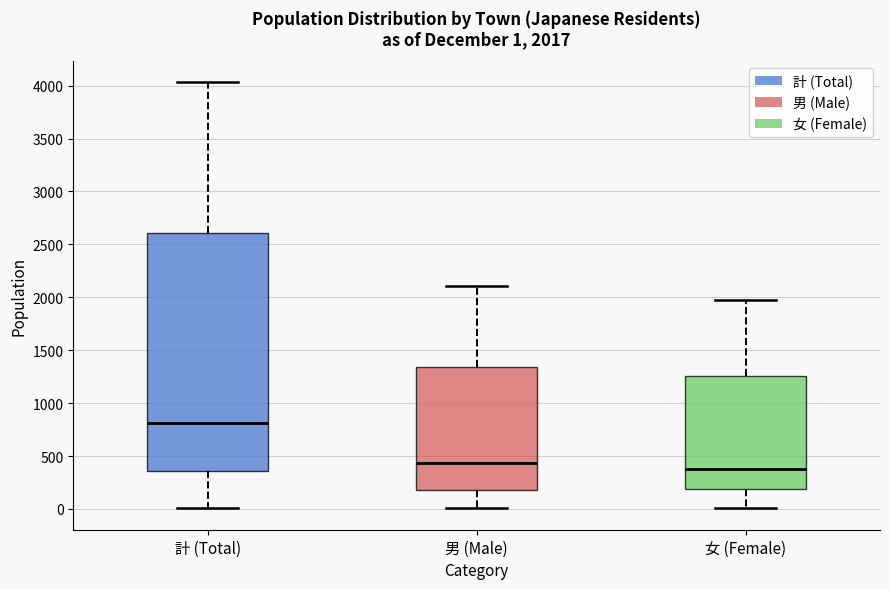

Which box has the highest median line?

計 (Total)